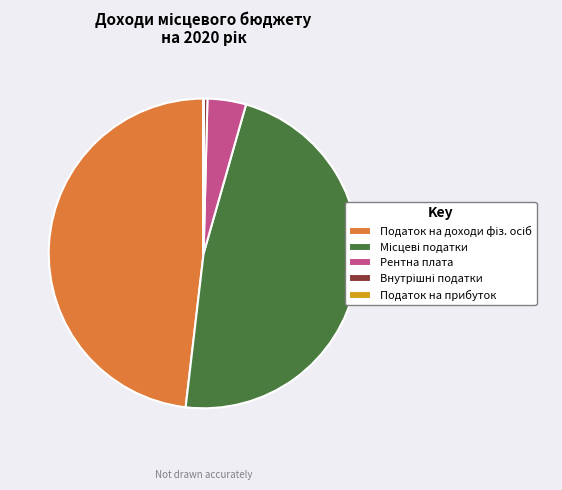

Is it true that Рентна плата is 15% of the pie?

False